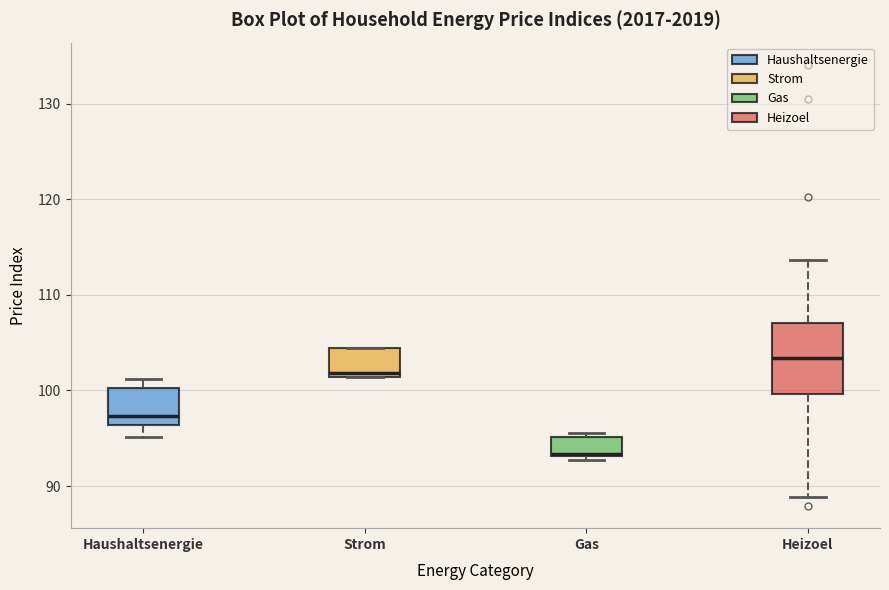

Which box has the lowest median line?

Gas